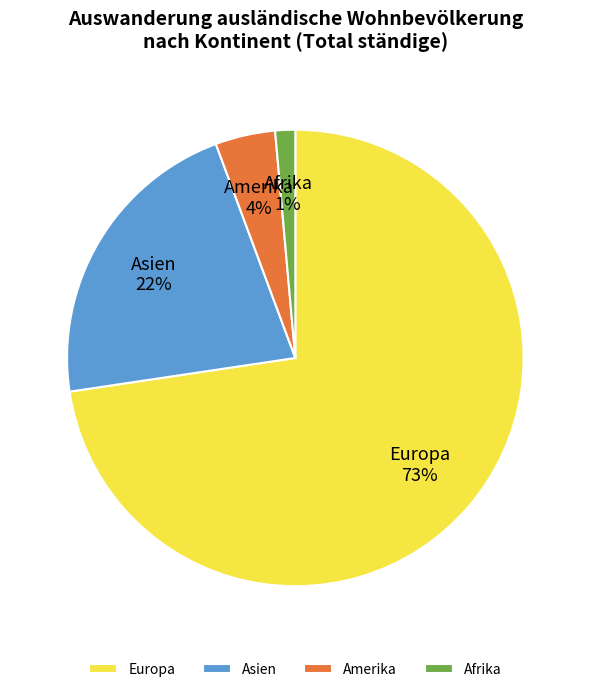

To the nearest percent, what portion does Afrika represent?

1%